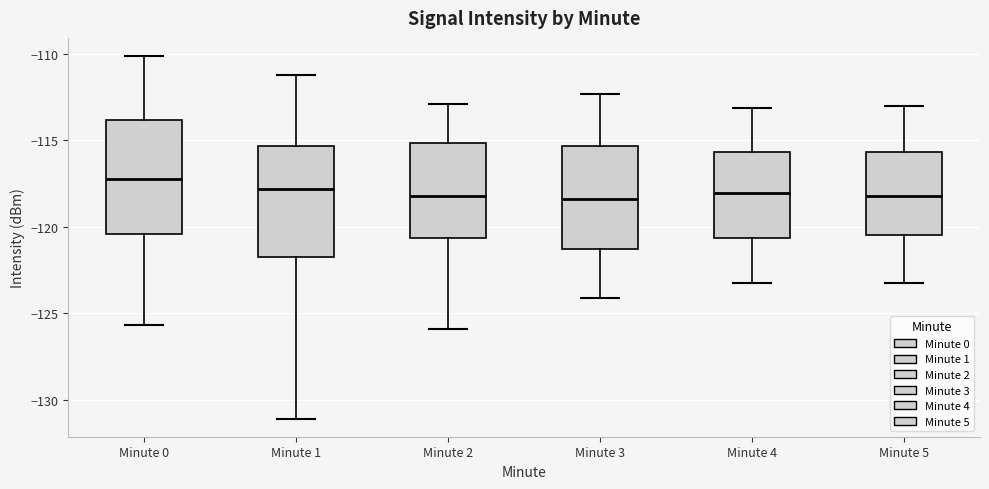

Which box's median line is the highest?

Minute 0